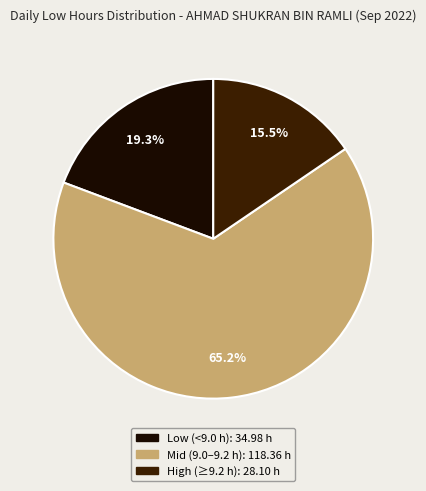

Is there any slice that represents more than half of the pie?

Yes